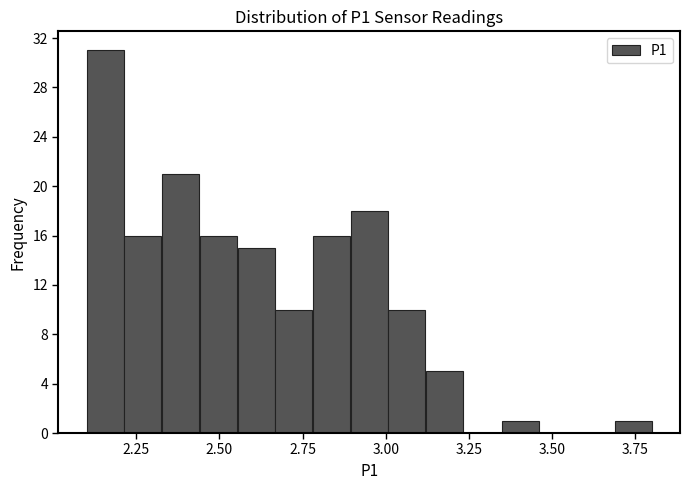

Read against the x-axis, roughly where is the centre of the tallest bar?

2.15